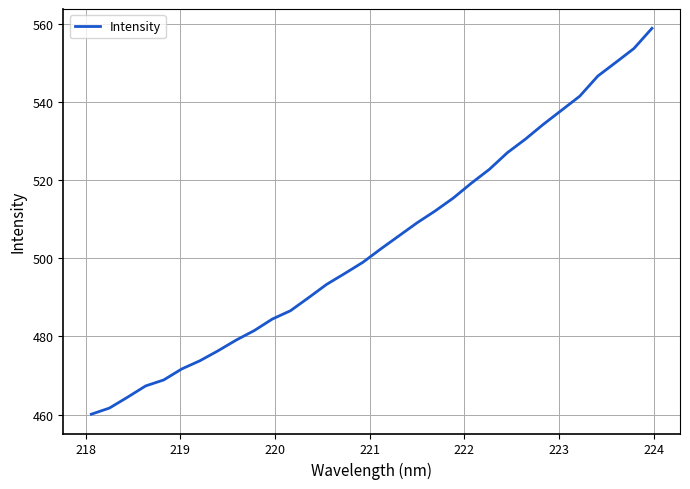

What is the maximum value shown in the chart?

558.9